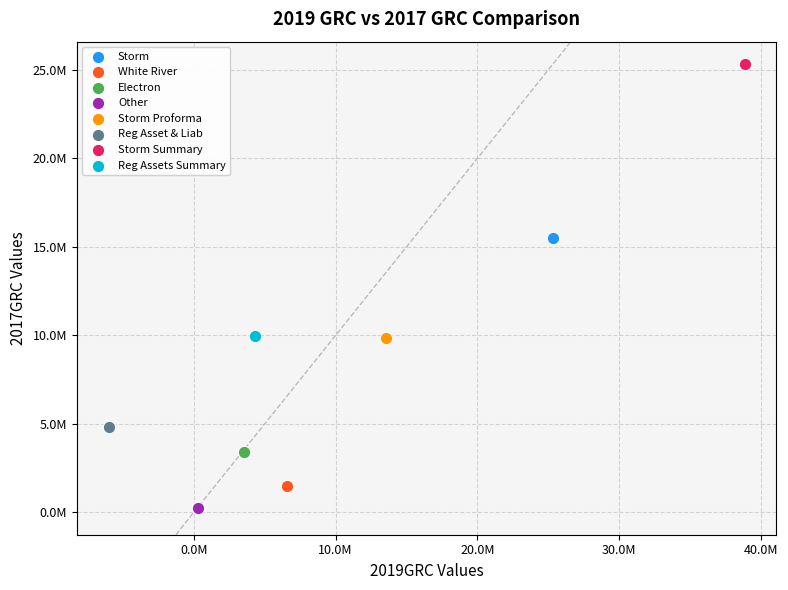

Which series contains the lowest Y value?

Other